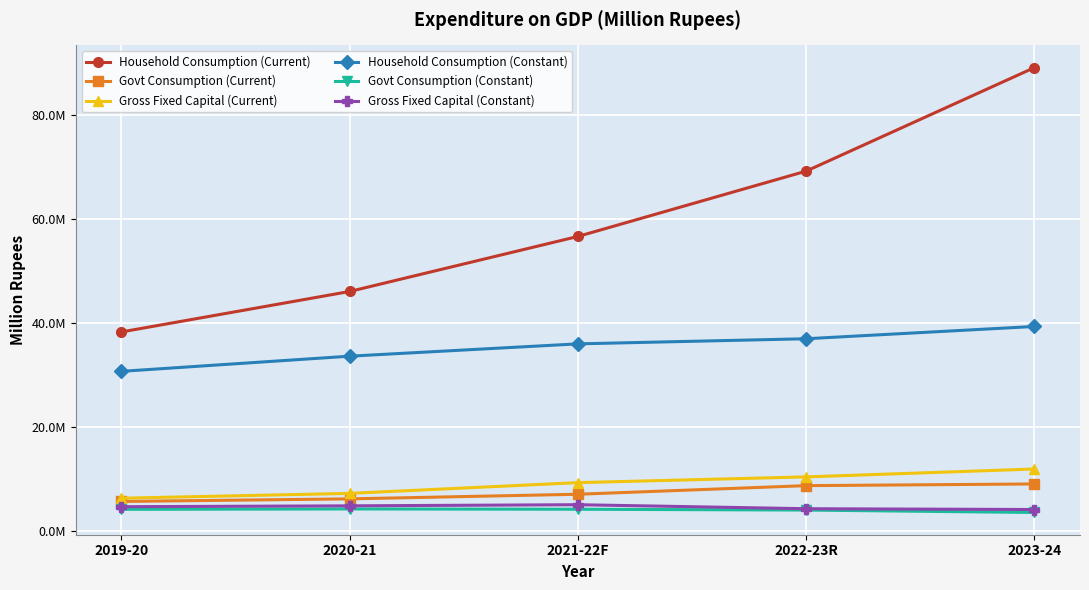

Reading right to left, extract all data points from this chart.

Household Consumption (Current): 89187413	69246662	56663411	46061461	38265131
Govt Consumption (Current): 8976168	8653074	6993667	6102658	5604444
Gross Fixed Capital (Current): 11856394	10337437	9232476	7160824	6230427
Household Consumption (Constant): 39320578	36955403	35968918	33595078	30674157
Govt Consumption (Constant): 3481471	3945893	4105674	4161026	4086774
Gross Fixed Capital (Constant): 4053698	4205944	4978900	4761190	4592834